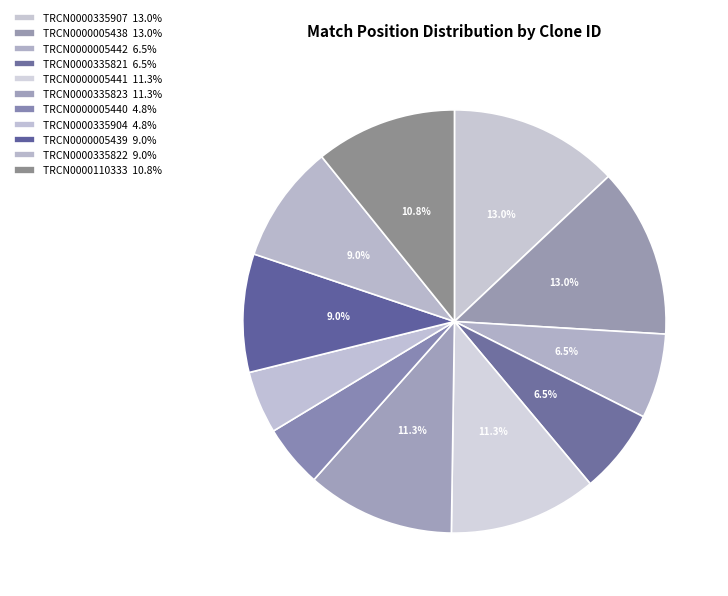

What percentage is NOT represented by TRCN0000335907?

87.0%